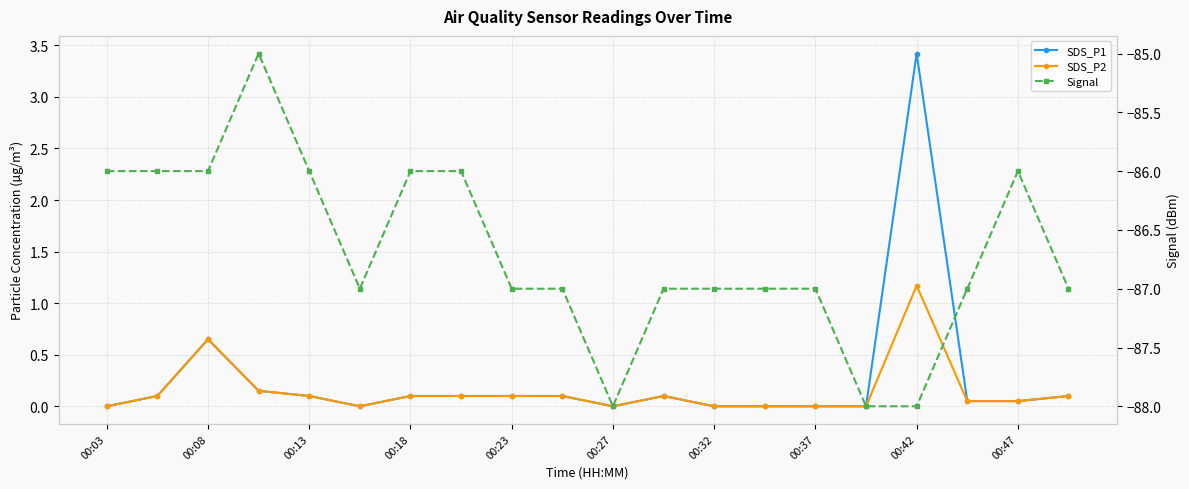

What is the total value across all series at 00:03?

-86.0